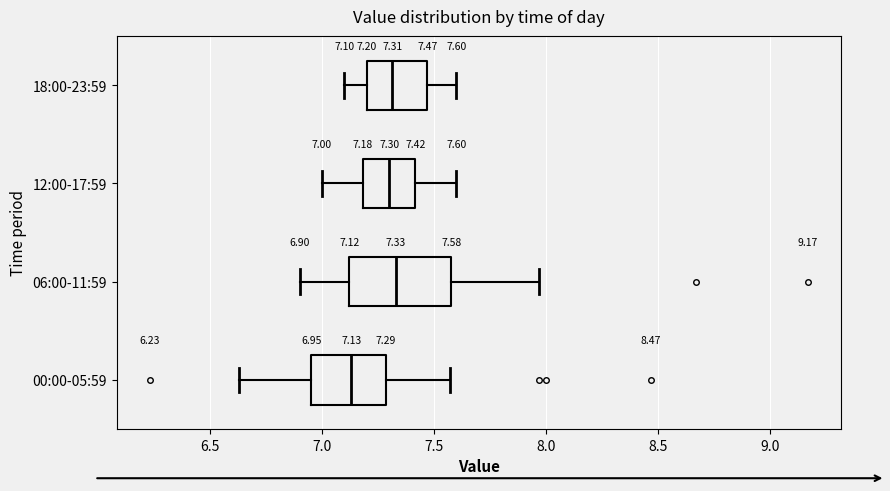

Comparing the boxes themselves (not the whiskers), which one is the widest?

06:00-11:59